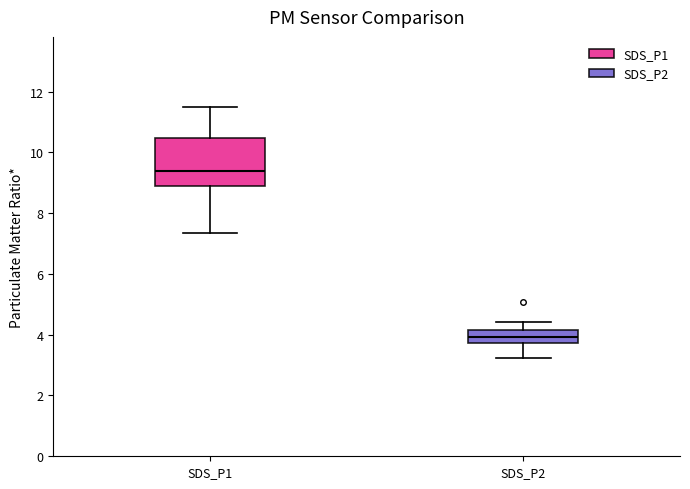

Which box's median line is the lowest?

SDS_P2